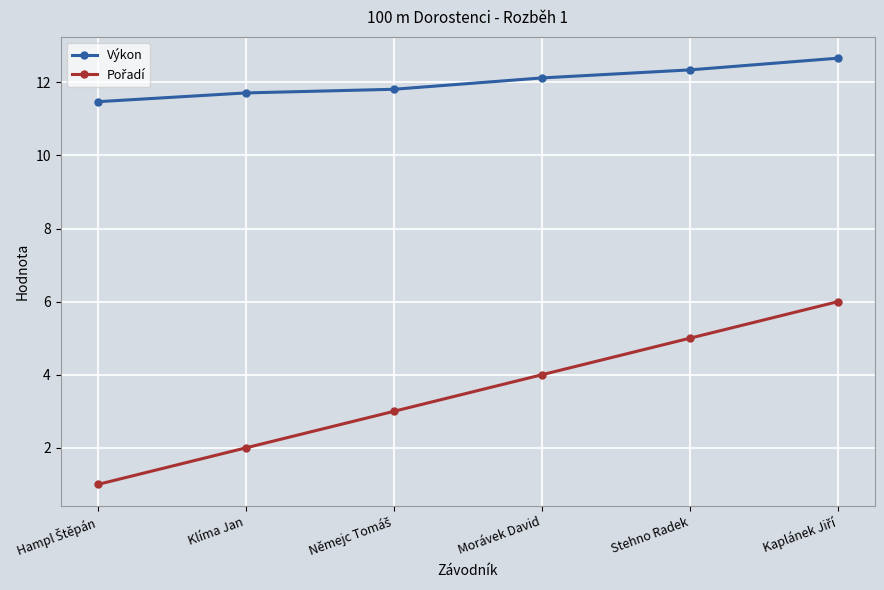

What is the difference between the highest and lowest values at Morávek David?

8.1